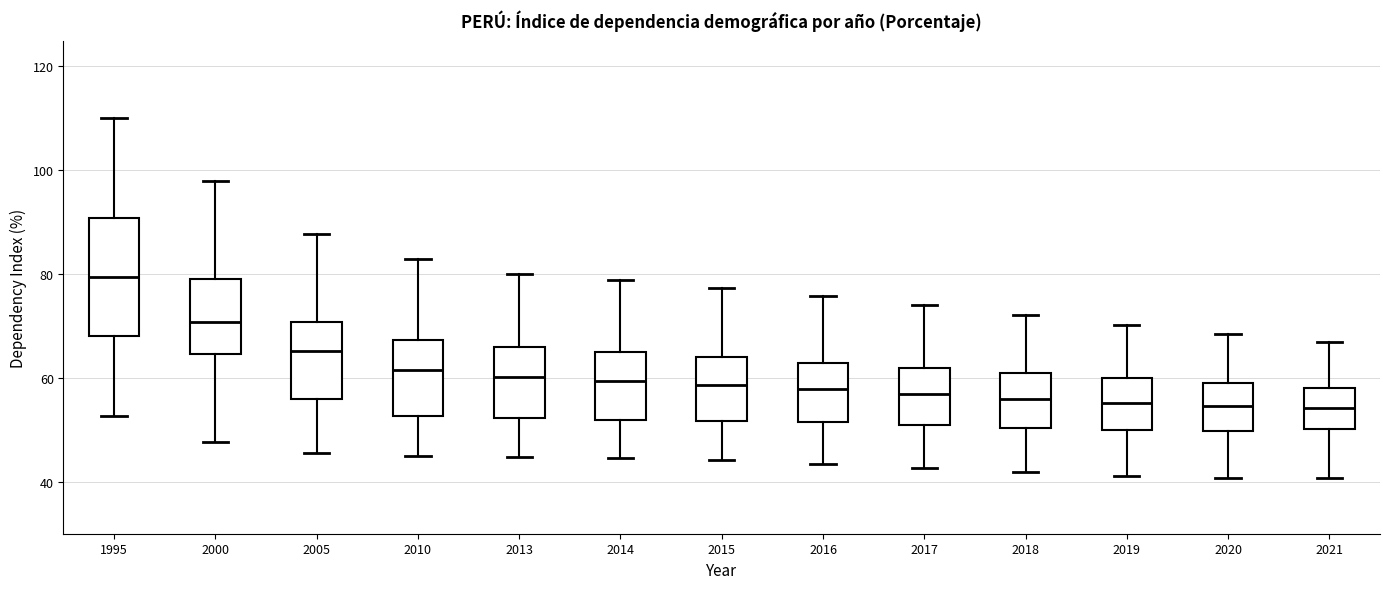

Reading left to right, read every box against the y-axis: the position of its median line, the range the box covers, and the ends of its whiskers. The values are not printed on the chart, so give them approximately, as read against the axis.

1995: median 80, box 68 to 90, whiskers 52 to 110
2000: median 70, box 64 to 80, whiskers 48 to 98
2005: median 66, box 56 to 70, whiskers 46 to 88
2010: median 62, box 52 to 68, whiskers 46 to 84
2013: median 60, box 52 to 66, whiskers 44 to 80
2014: median 60, box 52 to 64, whiskers 44 to 78
2015: median 58, box 52 to 64, whiskers 44 to 78
2016: median 58, box 52 to 62, whiskers 44 to 76
2017: median 56, box 50 to 62, whiskers 42 to 74
2018: median 56, box 50 to 62, whiskers 42 to 72
2019: median 56, box 50 to 60, whiskers 42 to 70
2020: median 54, box 50 to 60, whiskers 40 to 68
2021: median 54, box 50 to 58, whiskers 40 to 66